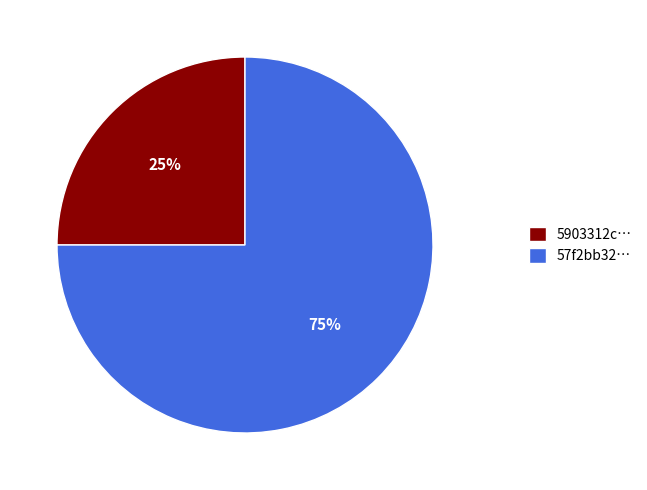

Rank the categories by value from lowest to highest.

5903312c…, 57f2bb32…